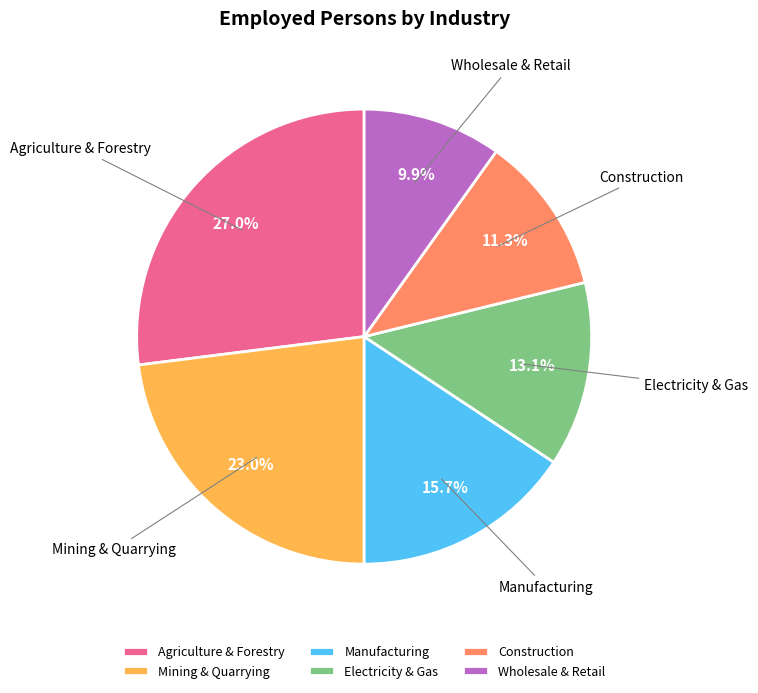

Is Construction the majority of the pie?

No